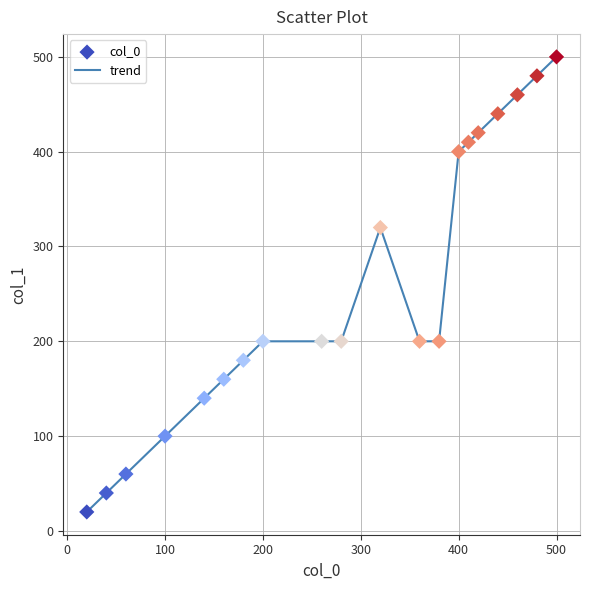

What is the difference between the maximum and minimum values?

480